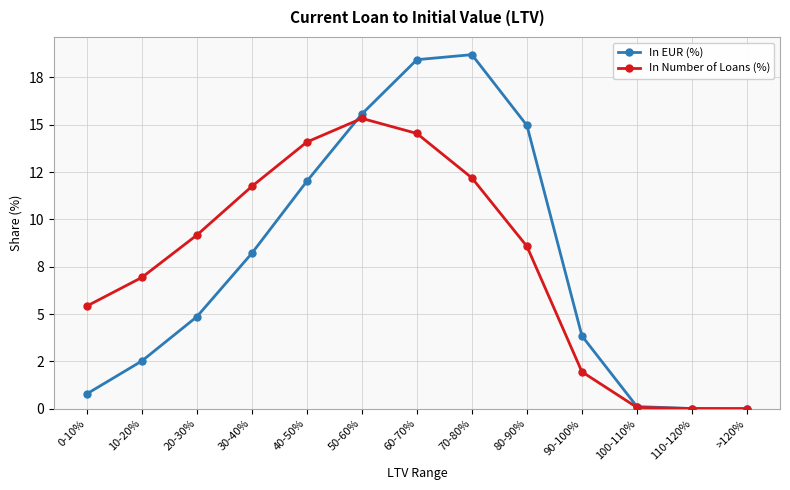

Rank the series by their maximum value, from lowest to highest.

In Number of Loans (%), In EUR (%)